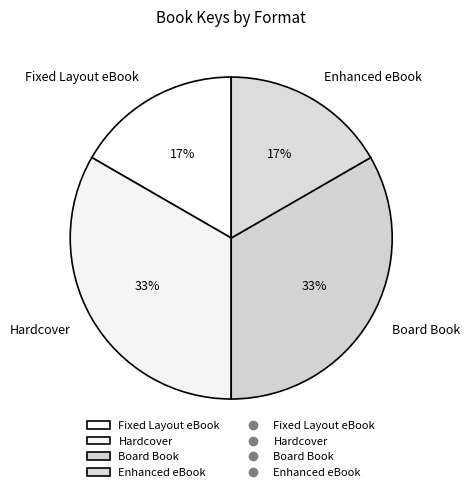

Do Fixed Layout eBook and Enhanced eBook together represent more than half of the pie?

No